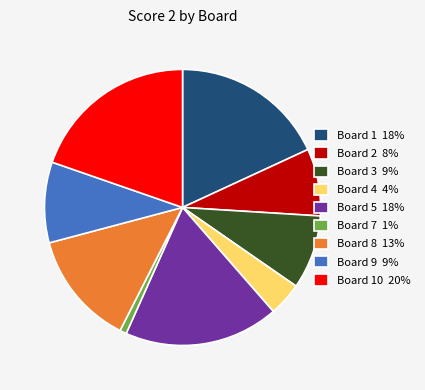

Combined, do Board 7 1% and Board 3 9% account for over 50%?

No